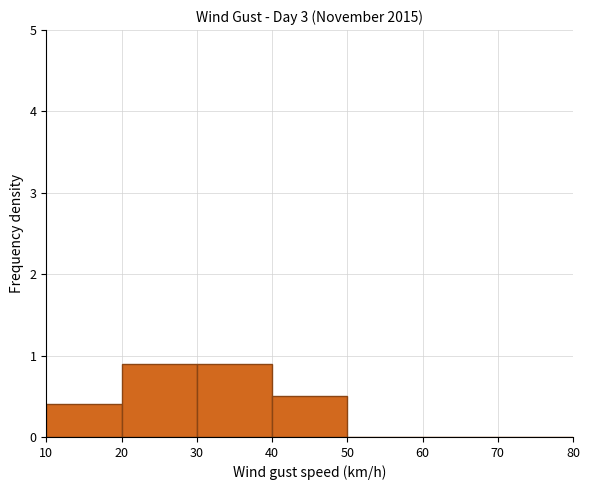

Reading left to right, transcribe this chart: for each bar, give the range it covers on the x-axis and its height. The values are not printed on the chart, so give them approximately, as read against the axis.

10 to 20: 0.4
20 to 30: 0.9
30 to 40: 0.9
40 to 50: 0.5
50 to 60: 0
60 to 70: 0
70 to 80: 0